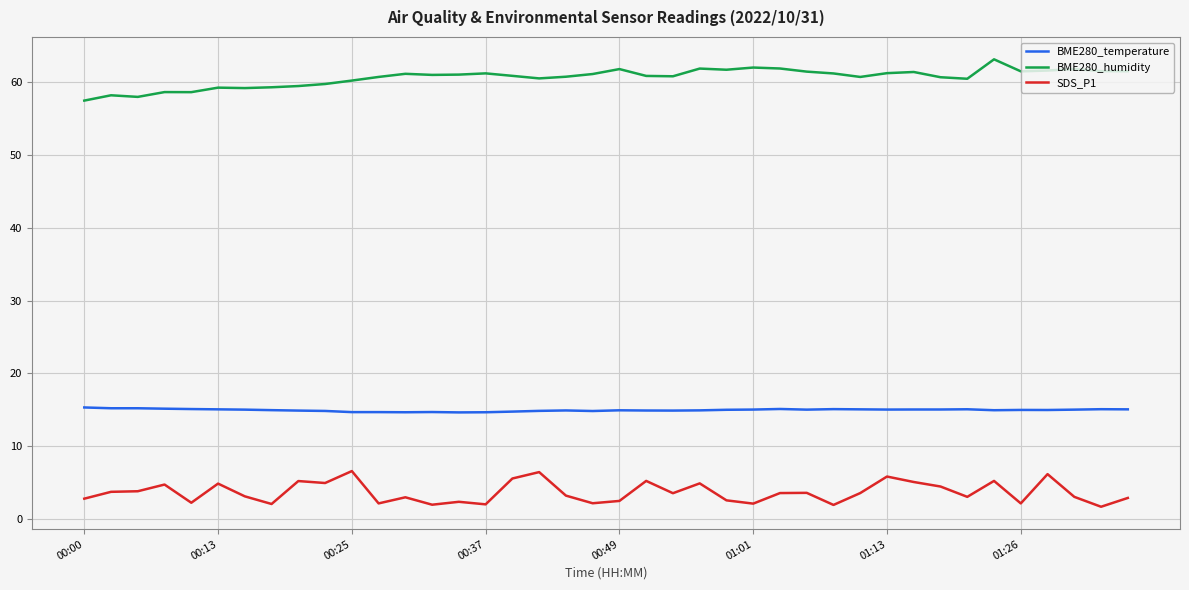

Which series has the largest total across all categories?

BME280_humidity